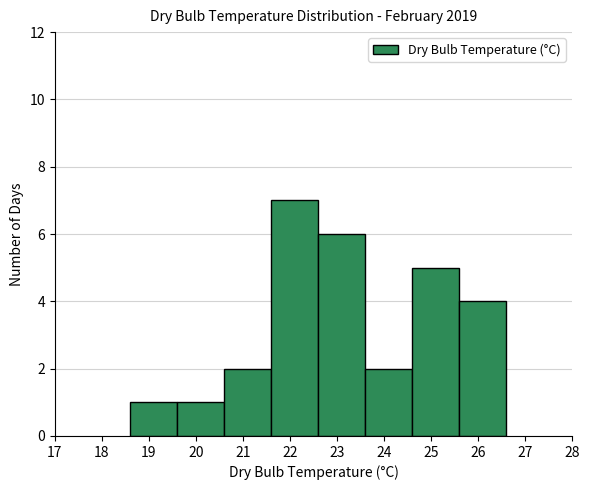

Reading left to right, transcribe this chart: for each bar, give the range it covers on the x-axis and its height. The values are not printed on the chart, so give them approximately, as read against the axis.

18.6 to 19.6: 1
19.6 to 20.6: 1
20.6 to 21.6: 2
21.6 to 22.6: 7
22.6 to 23.6: 6
23.6 to 24.6: 2
24.6 to 25.6: 5
25.6 to 26.6: 4